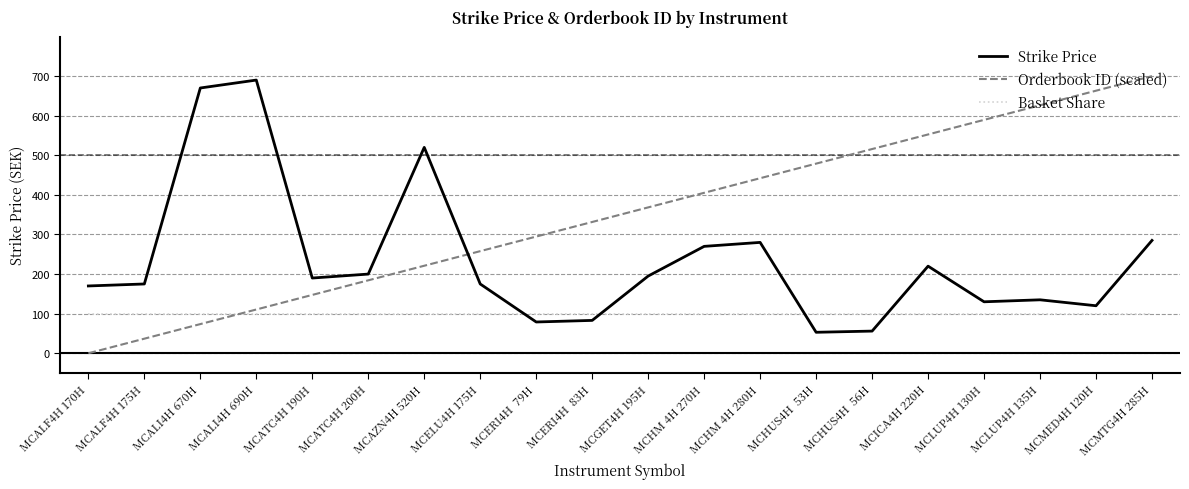

Is the value of Basket Share at MCALF4H 170H greater than the value of Strike Price at MCLUP4H 135H?

No